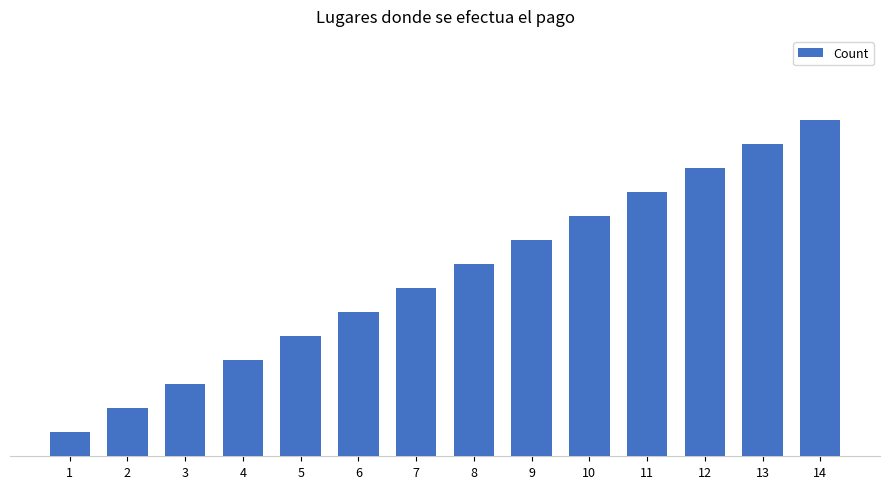

Are the bars horizontal?

No